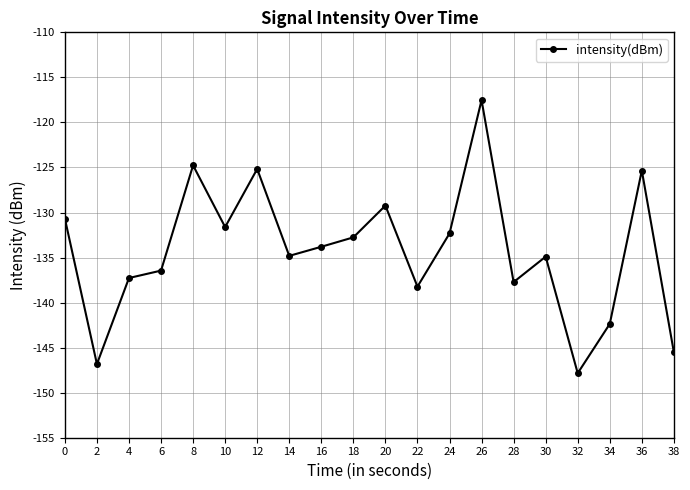

How many lines are shown in the chart?

1